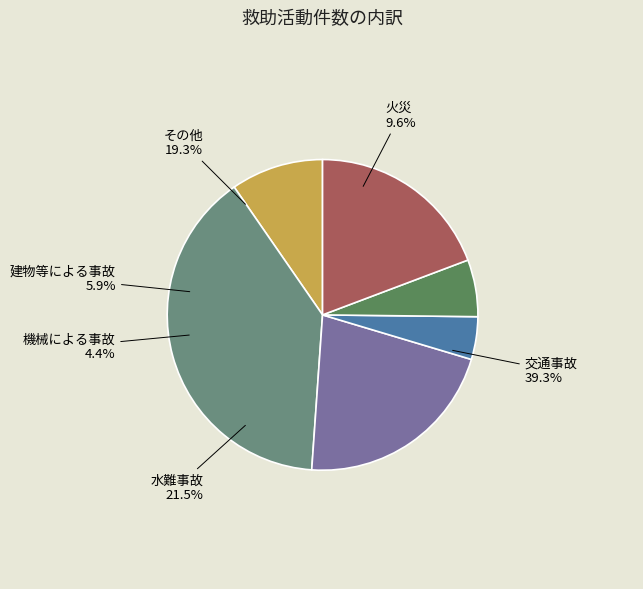

True or false: 水難事故 accounts for 7% of the total.

False